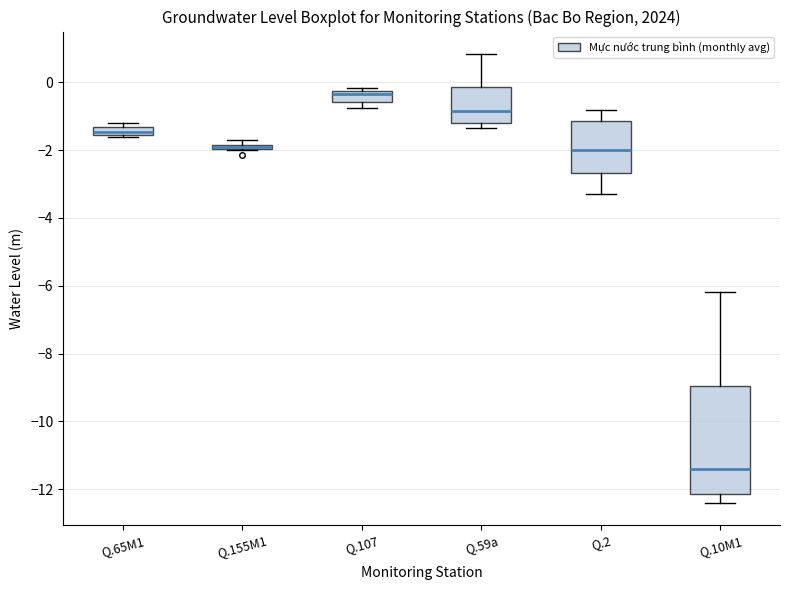

Comparing the boxes themselves (not the whiskers), which one is the tallest?

Q.10M1